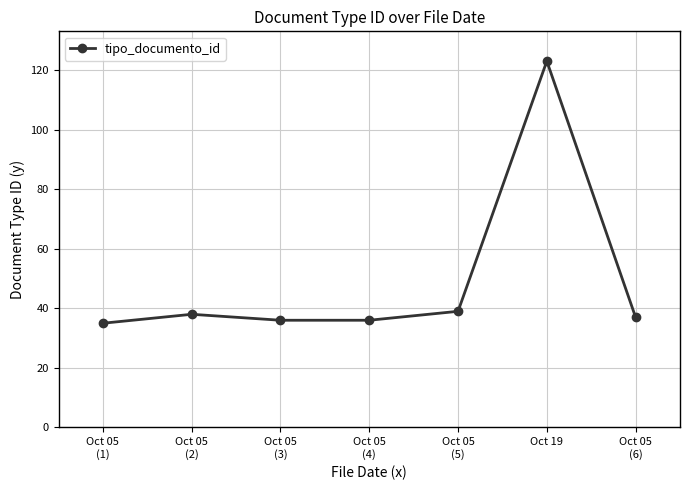

Approximately how many times larger is the value at Oct 05
(1) compared to Oct 05
(2)?

0.9